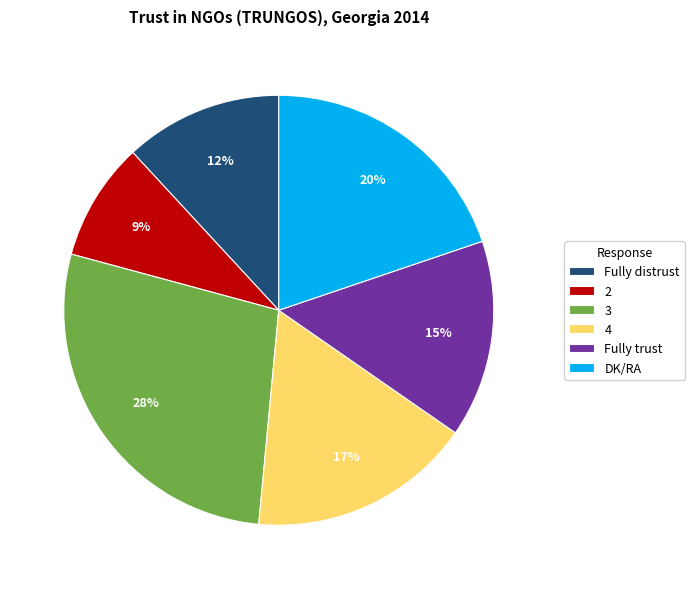

To the nearest percent, what is the difference between the 4 and 3 slice percentages?

11%